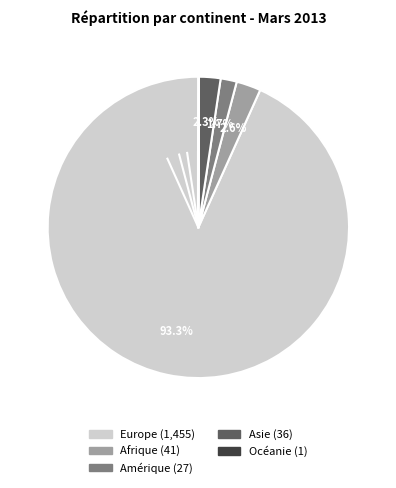

Which category accounts for the majority?

Europe